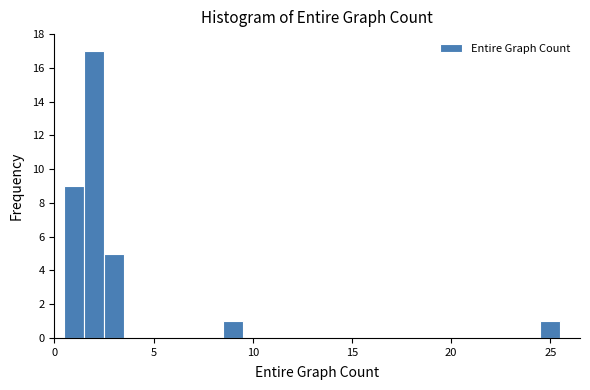

Around what value on the x-axis is the tallest bar? Give the approximate position of its centre, as read against the axis.

2.0